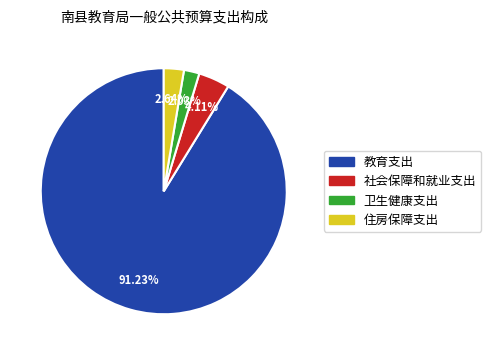

To the nearest percent, what portion does 社会保障和就业支出 represent?

4%